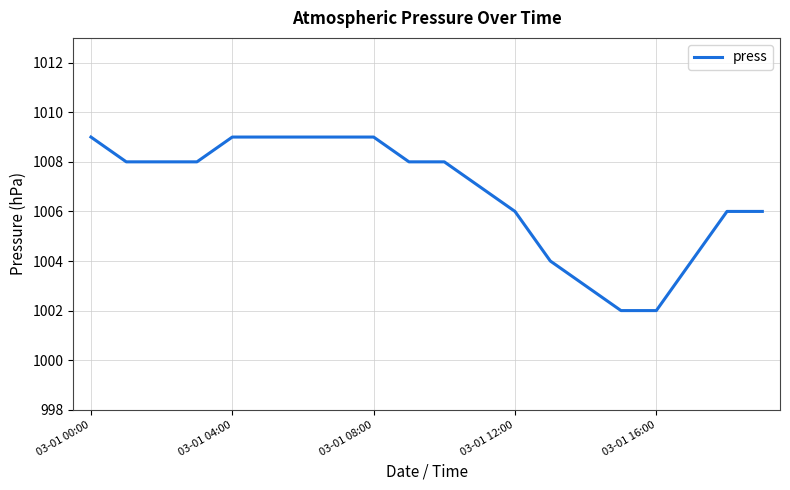

What is the difference between the maximum and minimum values?

7